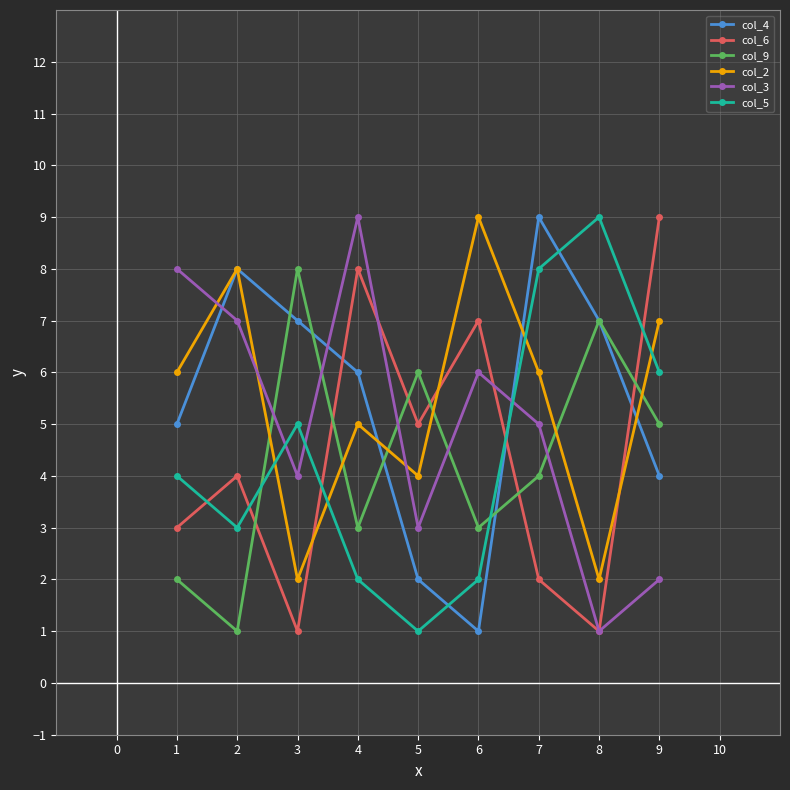

After their last crossing, which series has the higher values: col_9 or col_6?

col_6